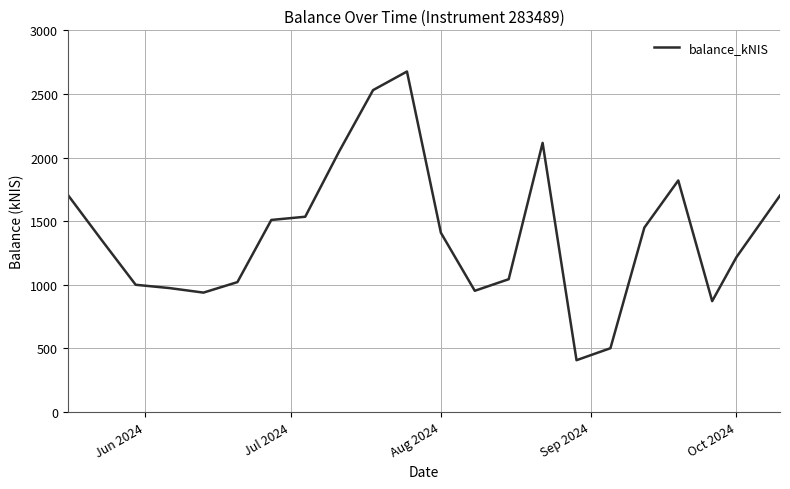

What is the smallest value displayed?

407.5